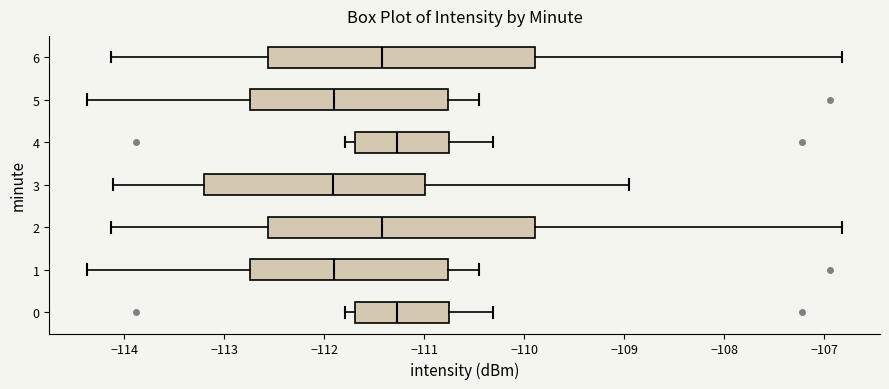

Reading bottom to top, read every box against the x-axis: the position of its median line, the range the box covers, and the ends of its whiskers. The values are not printed on the chart, so give them approximately, as read against the axis.

0: median -111.3, box -111.7 to -110.7, whiskers -111.8 to -110.3
1: median -111.9, box -112.7 to -110.8, whiskers -114.4 to -110.4
2: median -111.4, box -112.6 to -109.9, whiskers -114.1 to -106.8
3: median -111.9, box -113.2 to -111.0, whiskers -114.1 to -108.9
4: median -111.3, box -111.7 to -110.7, whiskers -111.8 to -110.3
5: median -111.9, box -112.7 to -110.8, whiskers -114.4 to -110.4
6: median -111.4, box -112.6 to -109.9, whiskers -114.1 to -106.8